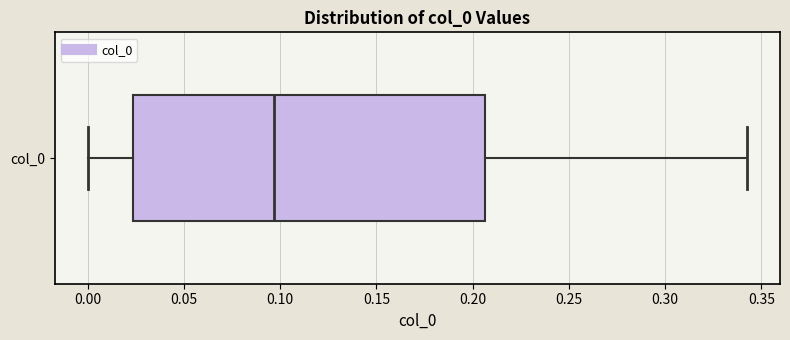

Read this box plot against the x-axis: the position of the median line, the range covered by the box, and the ends of both whiskers. The values are not printed on the chart, so give them approximately, as read against the axis.

median 0.095, box 0.025 to 0.205, whiskers 0.000 to 0.345